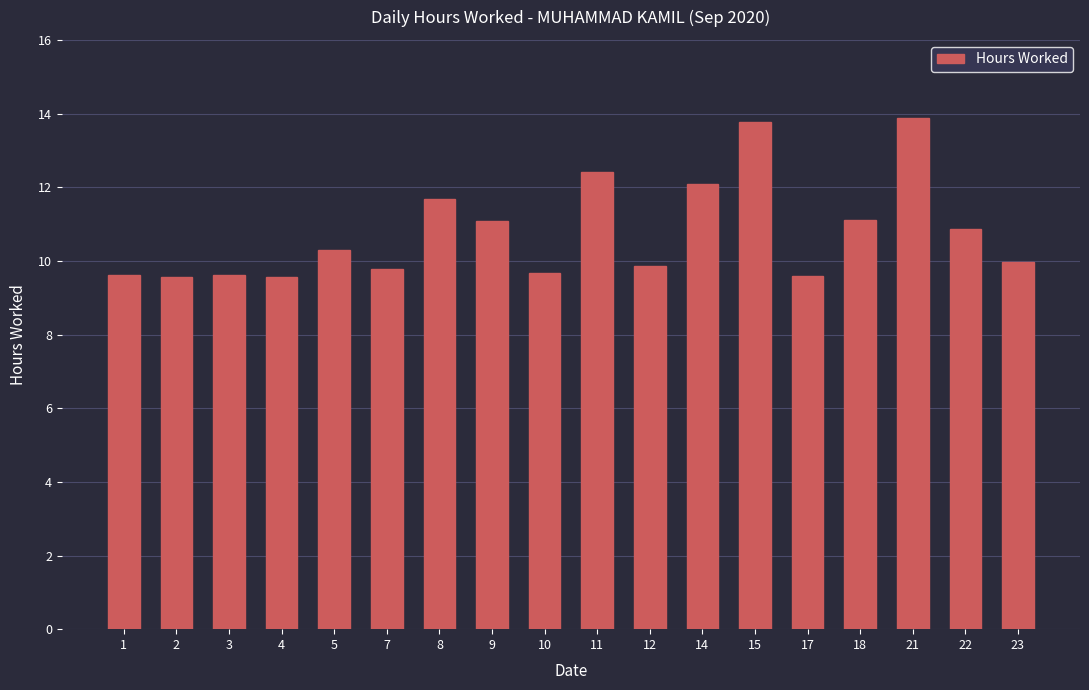

What is the average value?

10.8